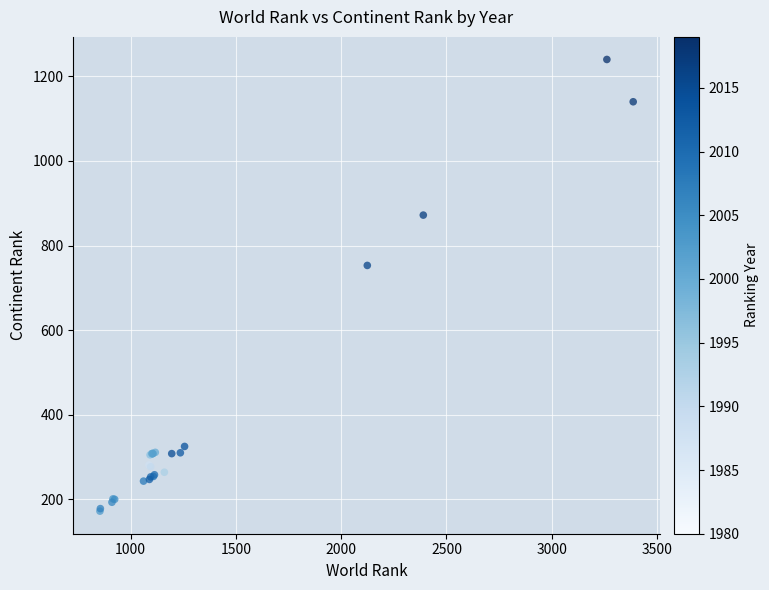

What Y value in the scatter plot is closest to 706?

753